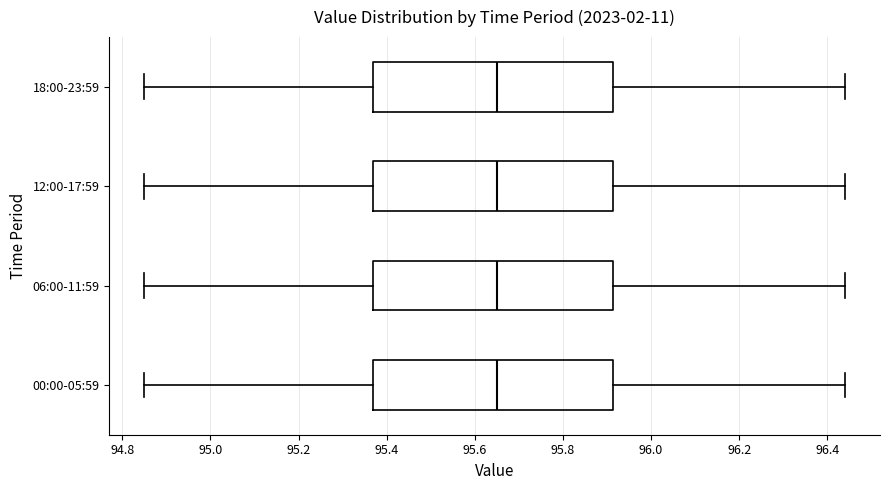

Reading bottom to top, read every box against the x-axis: the position of its median line, the range the box covers, and the ends of its whiskers. The values are not printed on the chart, so give them approximately, as read against the axis.

00:00-05:59: median 95.66, box 95.38 to 95.92, whiskers 94.86 to 96.44
06:00-11:59: median 95.66, box 95.38 to 95.92, whiskers 94.86 to 96.44
12:00-17:59: median 95.66, box 95.38 to 95.92, whiskers 94.86 to 96.44
18:00-23:59: median 95.66, box 95.38 to 95.92, whiskers 94.86 to 96.44